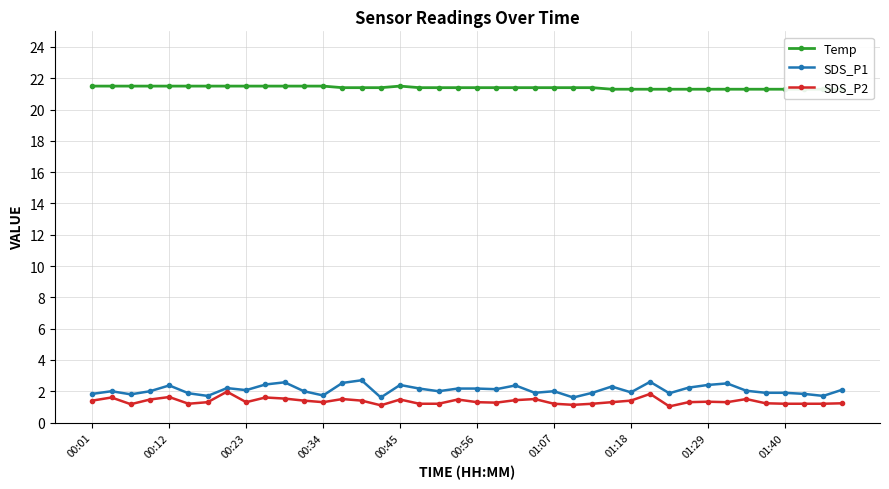

Is it true that Temp equals 21.4 at 14?

True